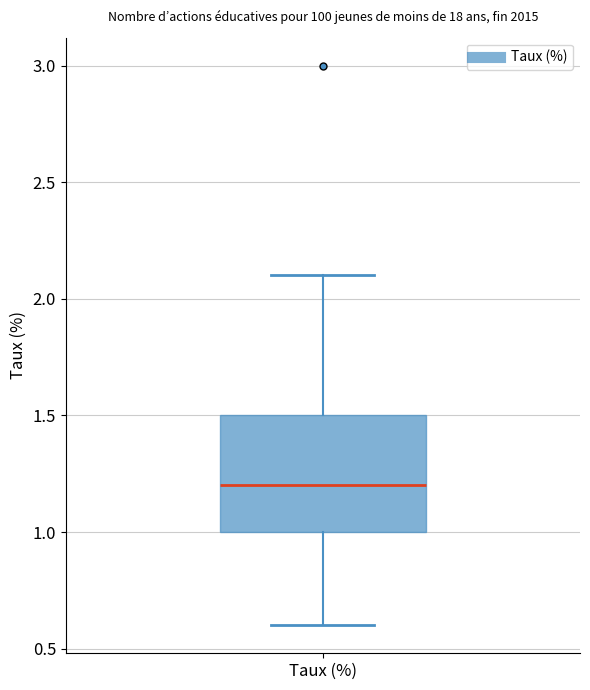

Where is the upper edge of the box for Taux (%) on the y-axis? The values are not printed on the chart, so give them approximately, as read against the axis.

1.5